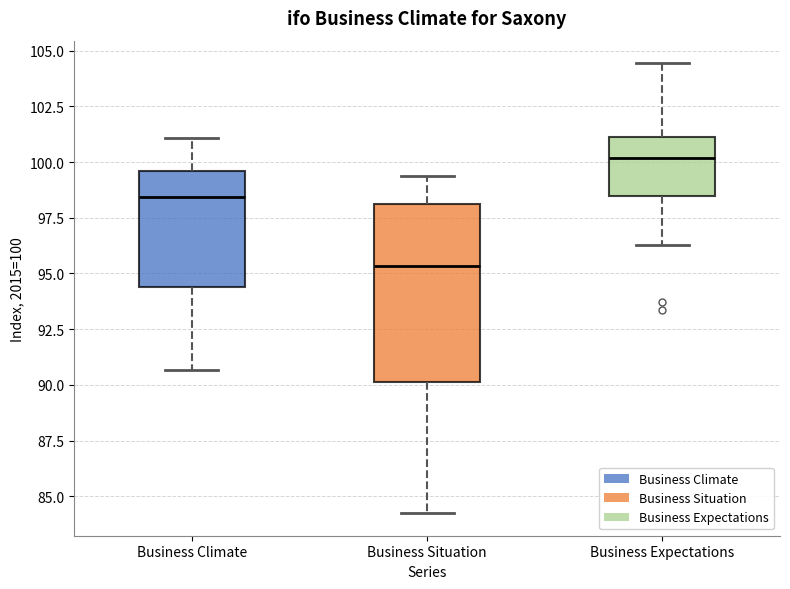

Where is the upper edge of the box for Business Climate on the y-axis? The values are not printed on the chart, so give them approximately, as read against the axis.

99.5